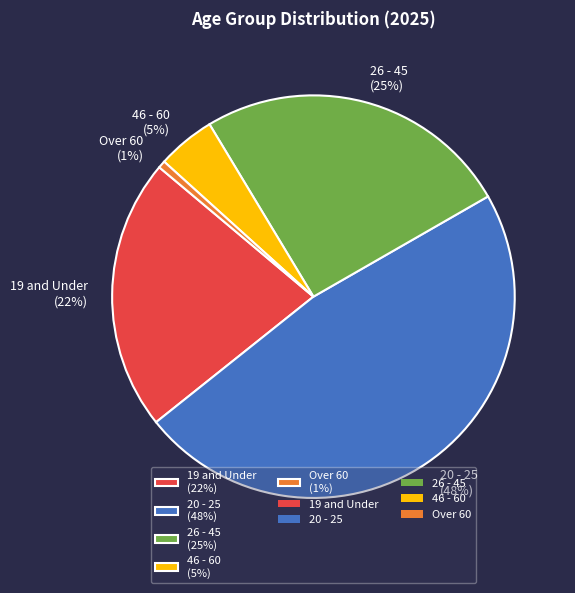

Is there a majority slice in this chart?

No